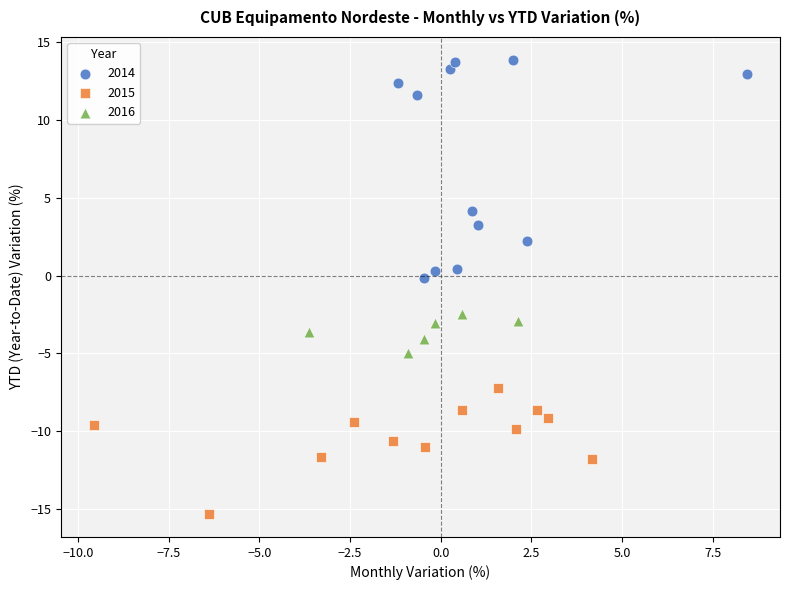

Which series contains the highest Y value?

2014